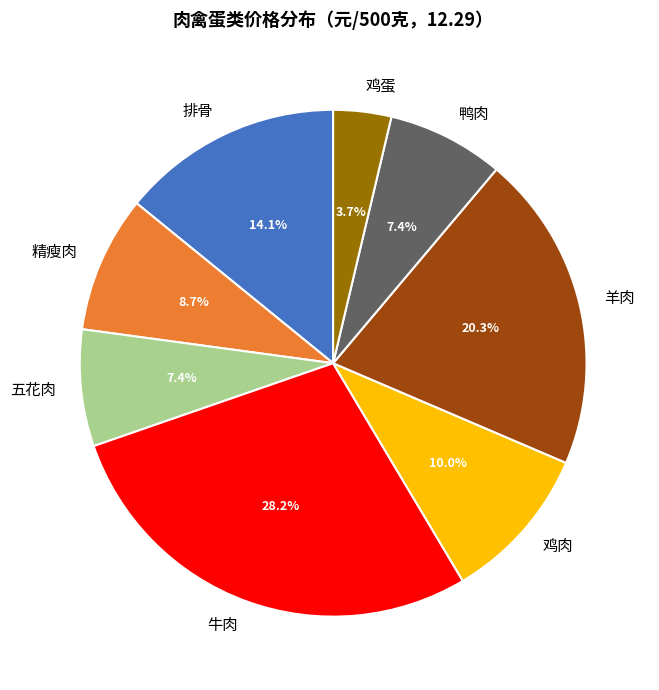

What percentage is the 羊肉 slice, to the nearest percent?

20%